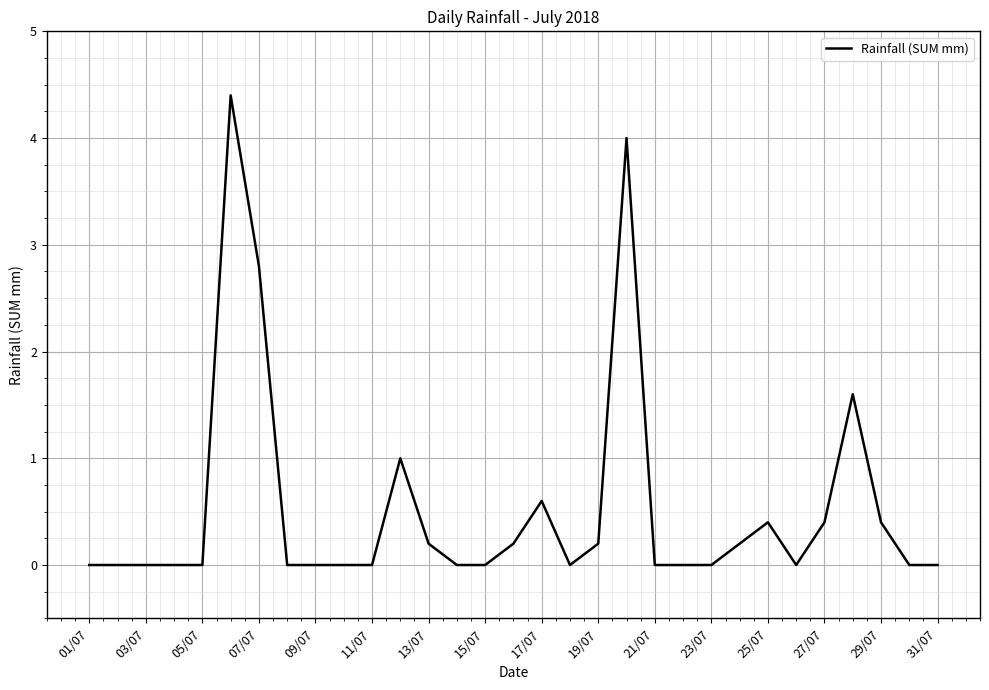

What is the maximum value shown in the chart?

4.4